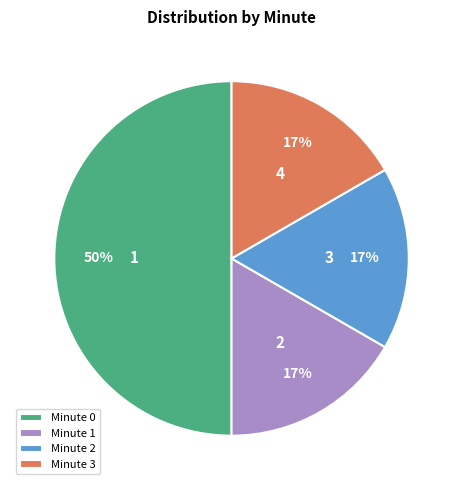

Approximately how many times larger is the value at Minute 3 compared to Minute 0?

0.3